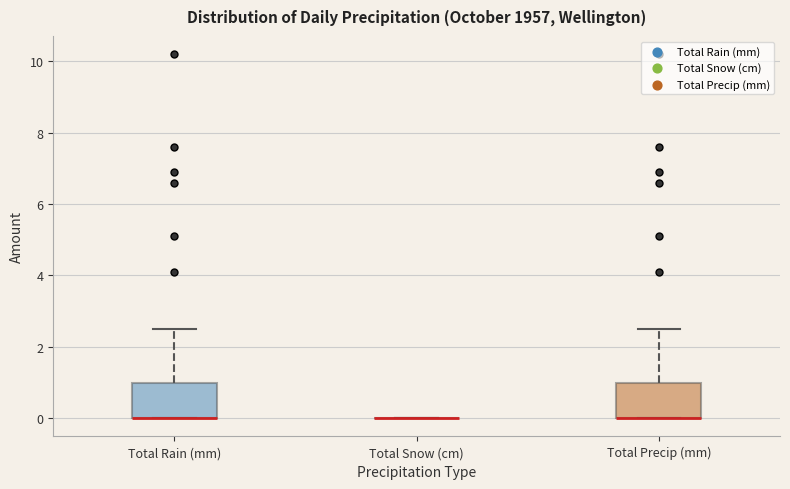

Where is the upper edge of the box for Total Rain (mm) on the y-axis? The values are not printed on the chart, so give them approximately, as read against the axis.

1.0